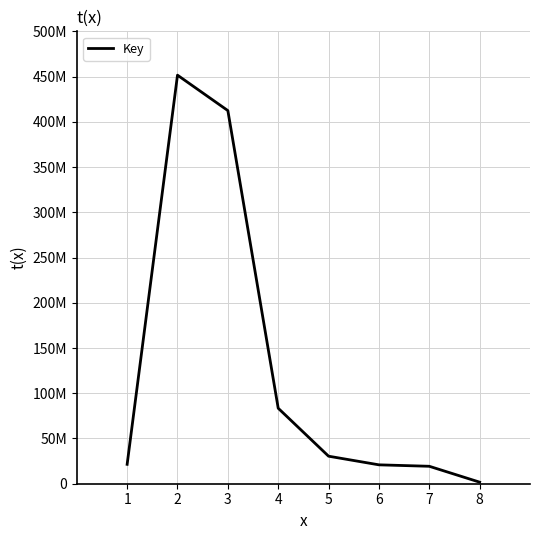

Does the chart display data point markers on the line(s)?

No